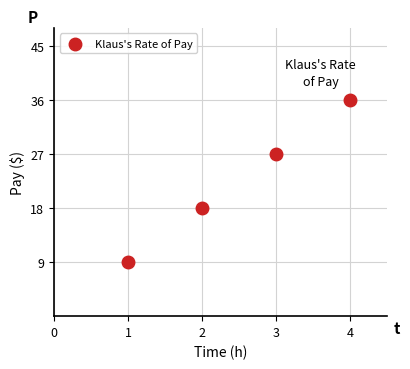

What is the range of X values (max minus min)?

3